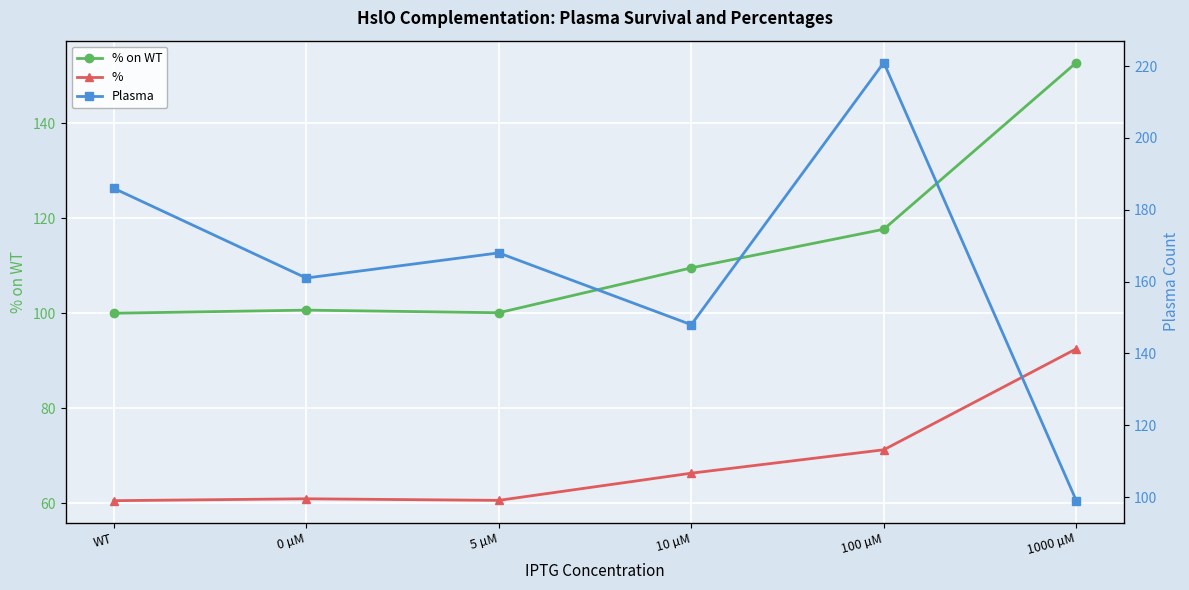

Rank the series by their average value, from lowest to highest.

%, % on WT, Plasma